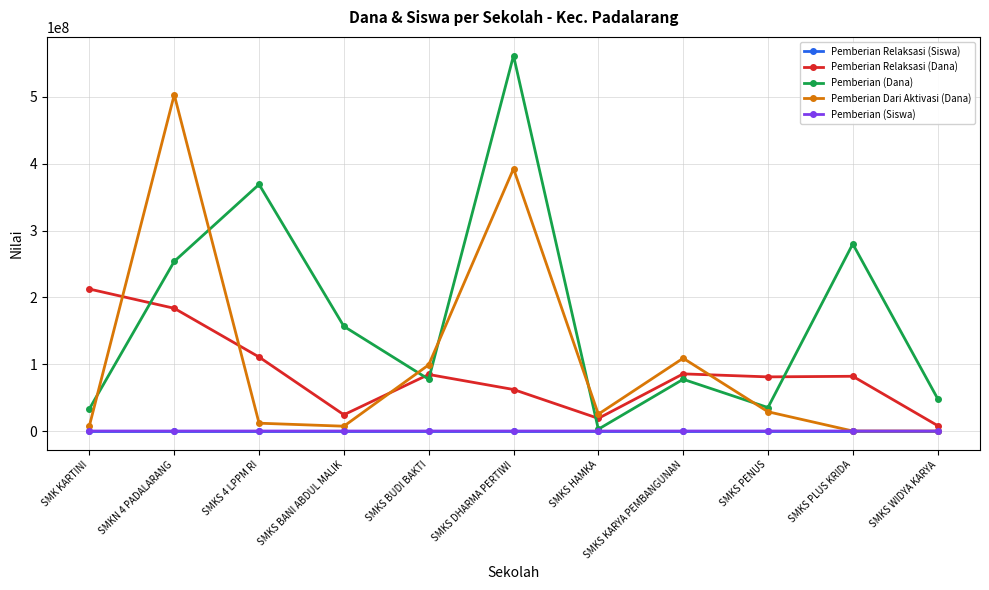

Which series has the largest range (max minus min)?

Pemberian (Dana)